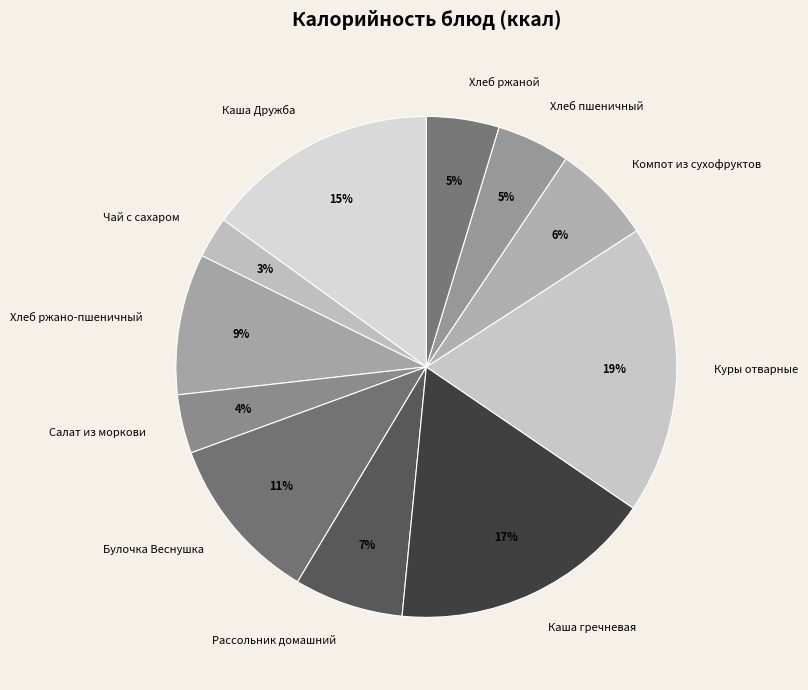

What percentage is the Каша Дружба slice, to the nearest percent?

15%